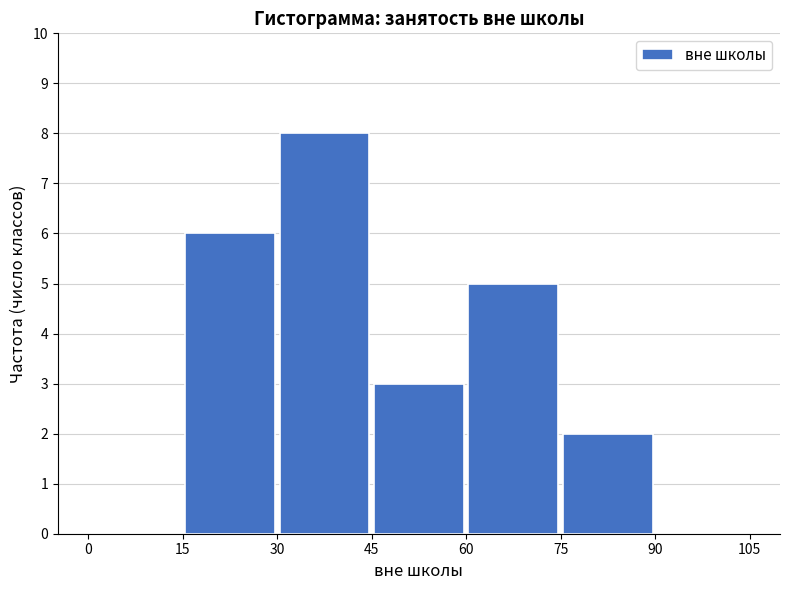

Over which range of the x-axis is the bar tallest?

30 to 45